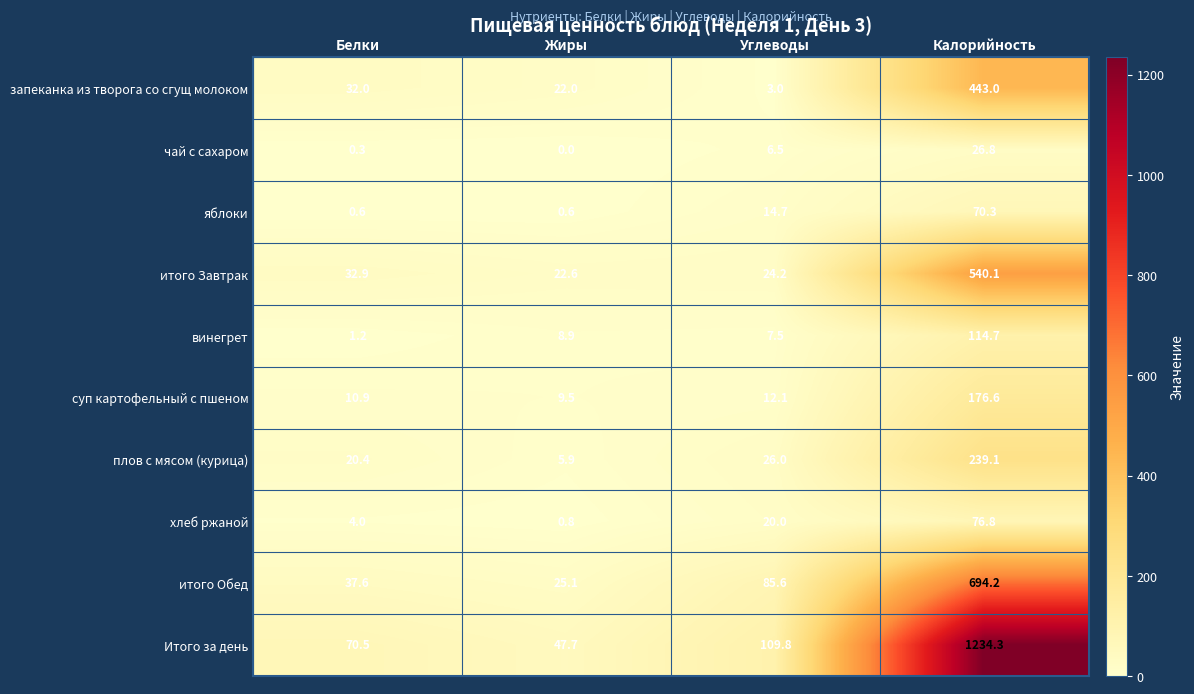

What is the greatest value displayed?

1234.3